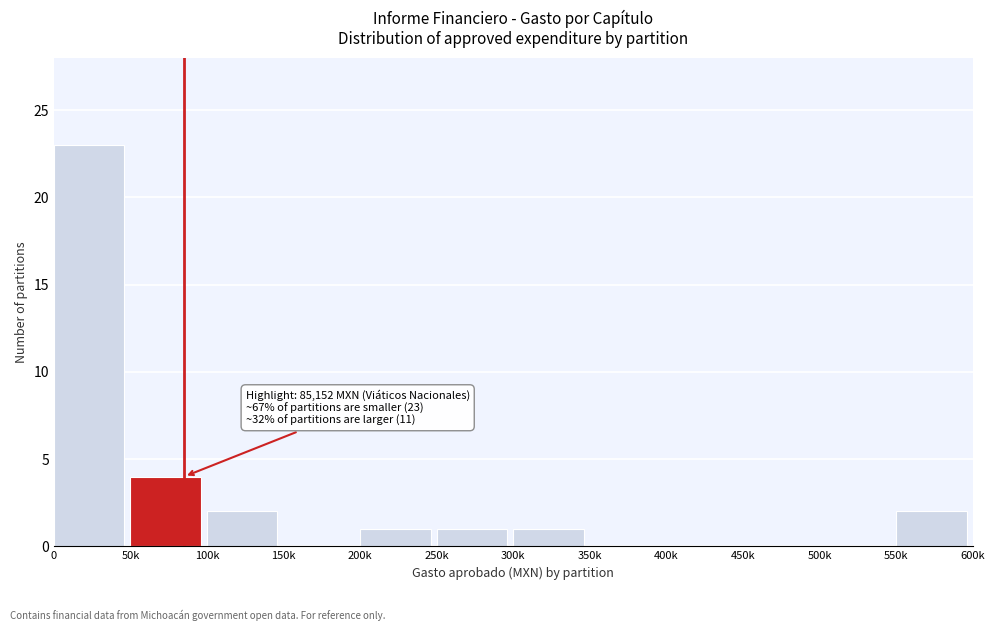

Reading left to right, list all the values displayed in this chart.

0=23	50k=4	100k=2	150k=0	200k=1	250k=1	300k=1	350k=0	400k=0	450k=0	500k=0	550k=2